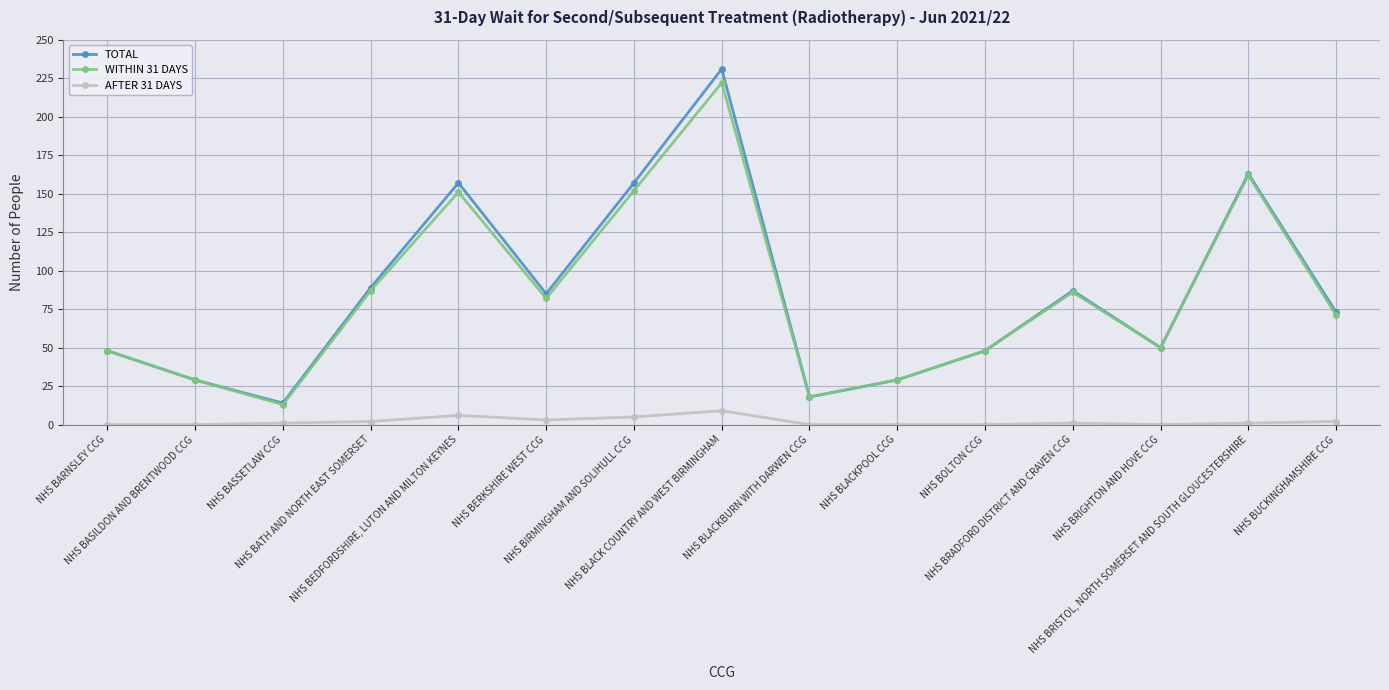

What is the spread (max minus min) of values at NHS BIRMINGHAM AND SOLIHULL CCG?

152